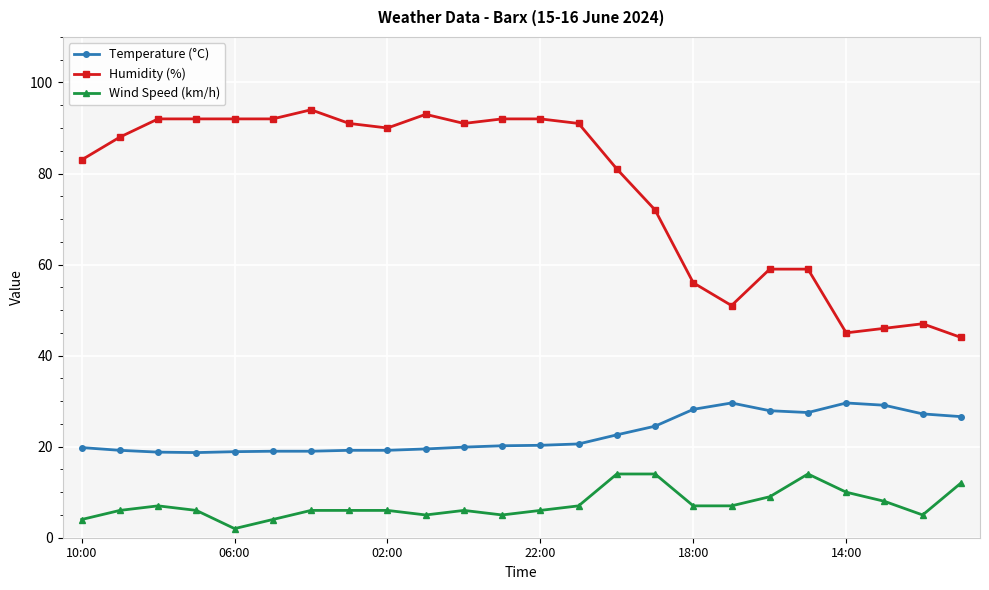

True or false: Humidity (%) and Wind Speed (km/h) cross at least once.

False